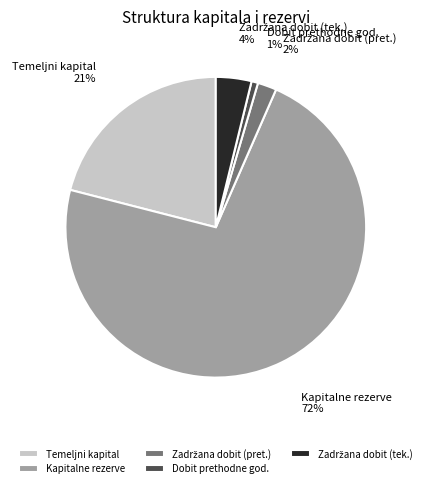

Is the sum of Temeljni kapital and Kapitalne rezerve greater than half?

Yes